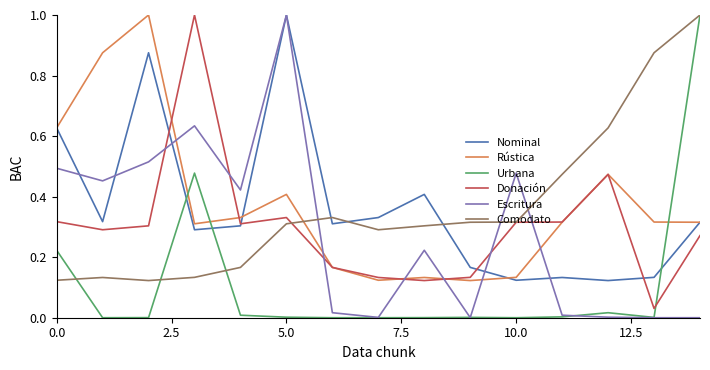

How many intersections are there between Rústica and Urbana?

3